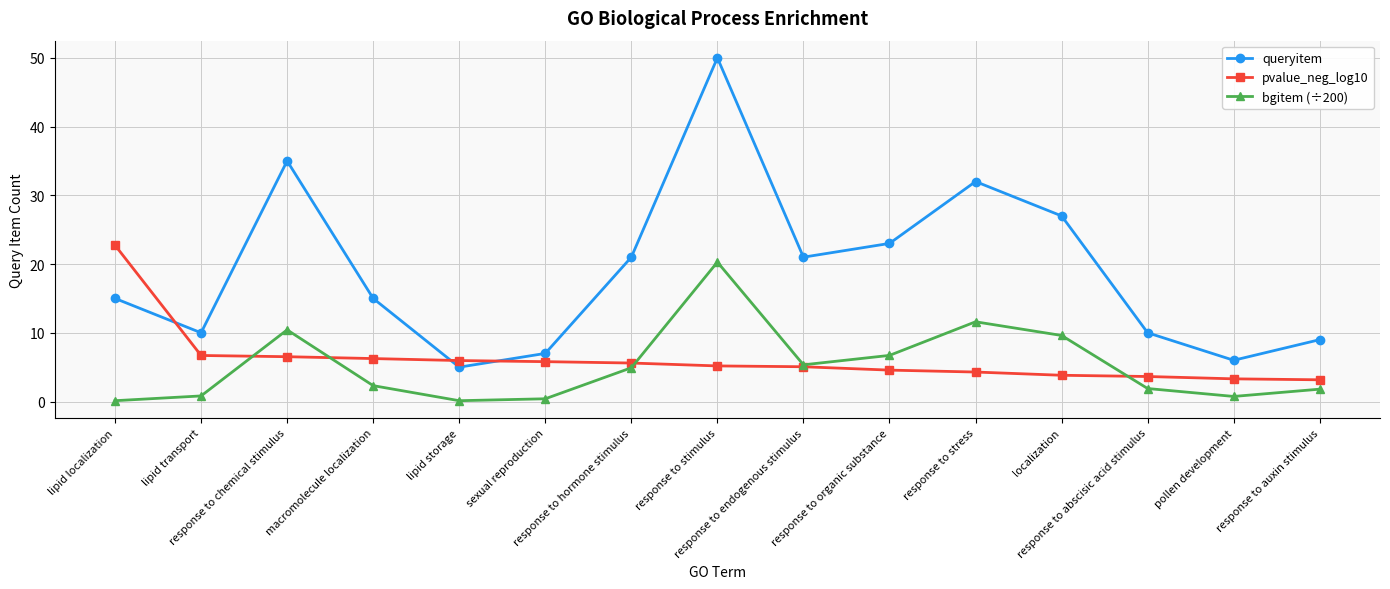

Rank the series at lipid transport from highest to lowest value.

queryitem, pvalue_neg_log10, bgitem (÷200)